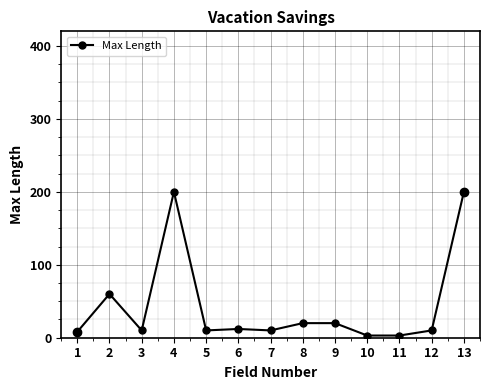

Reading left to right, extract all data points from this chart.

8	60	10	200	10	12	10	20	20	3	3	10	200